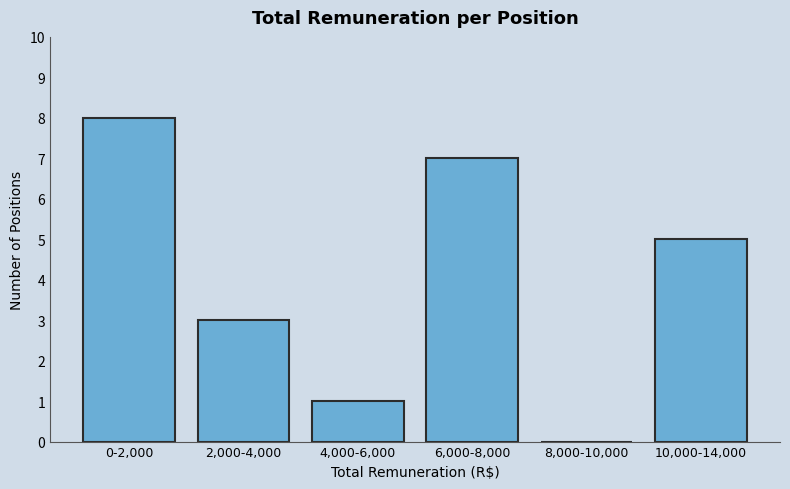

Reading left to right, list all the values displayed in this chart.

0-2,000=8	2,000-4,000=3	4,000-6,000=1	6,000-8,000=7	8,000-10,000=0	10,000-14,000=5